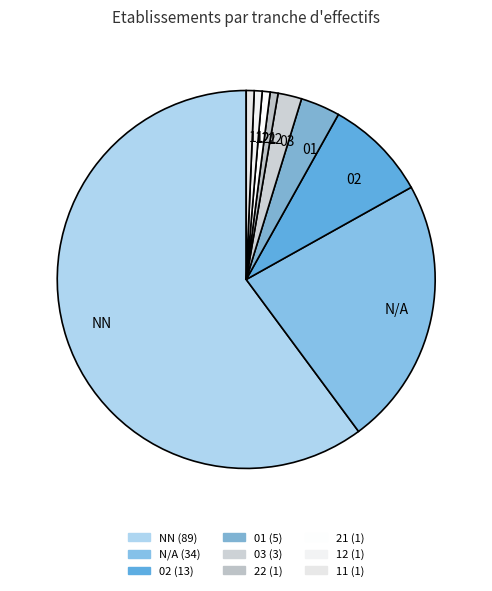

True or false: 12 accounts for 10% of the total.

False